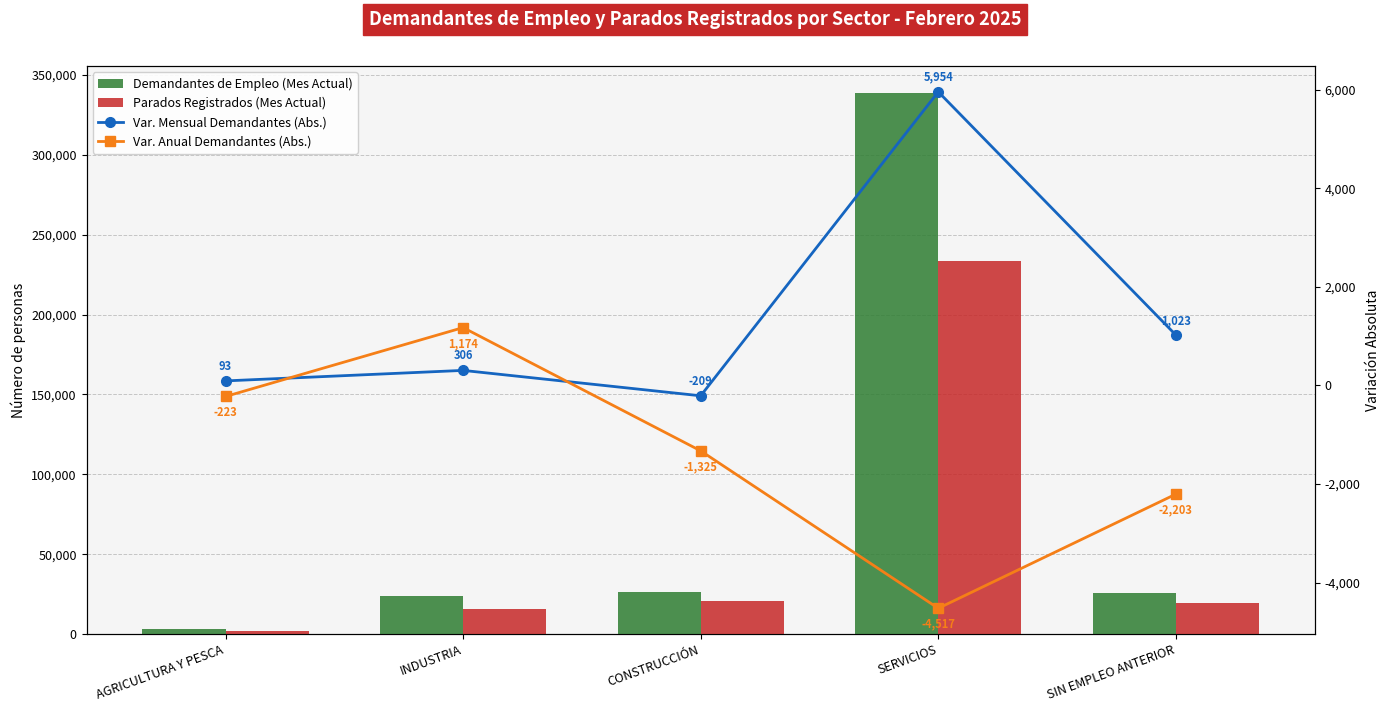

The value of Var. Anual Demandantes (Abs.) at SIN EMPLEO ANTERIOR is -1498. True or false?

False